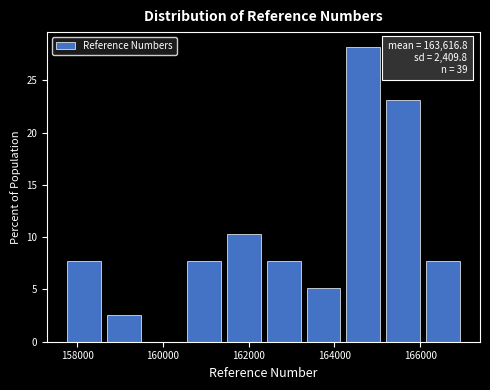

Which range on the x-axis has the tallest bar?

164200 to 165200